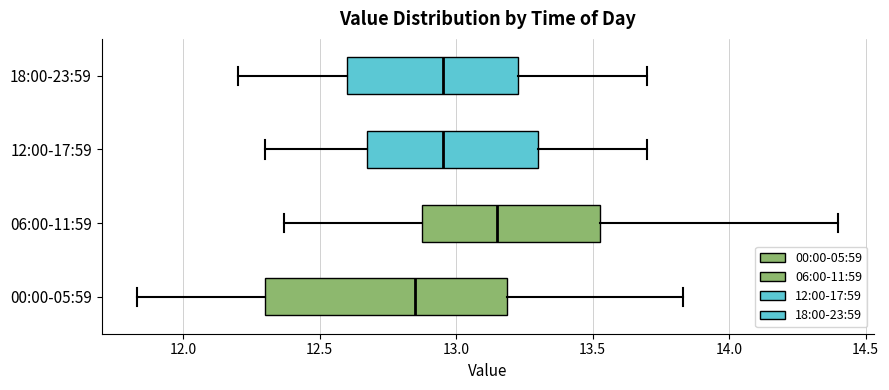

Reading bottom to top, read every box against the x-axis: the position of its median line, the range the box covers, and the ends of its whiskers. The values are not printed on the chart, so give them approximately, as read against the axis.

00:00-05:59: median 12.85, box 12.30 to 13.20, whiskers 11.85 to 13.85
06:00-11:59: median 13.15, box 12.90 to 13.55, whiskers 12.35 to 14.40
12:00-17:59: median 12.95, box 12.70 to 13.30, whiskers 12.30 to 13.70
18:00-23:59: median 12.95, box 12.60 to 13.25, whiskers 12.20 to 13.70